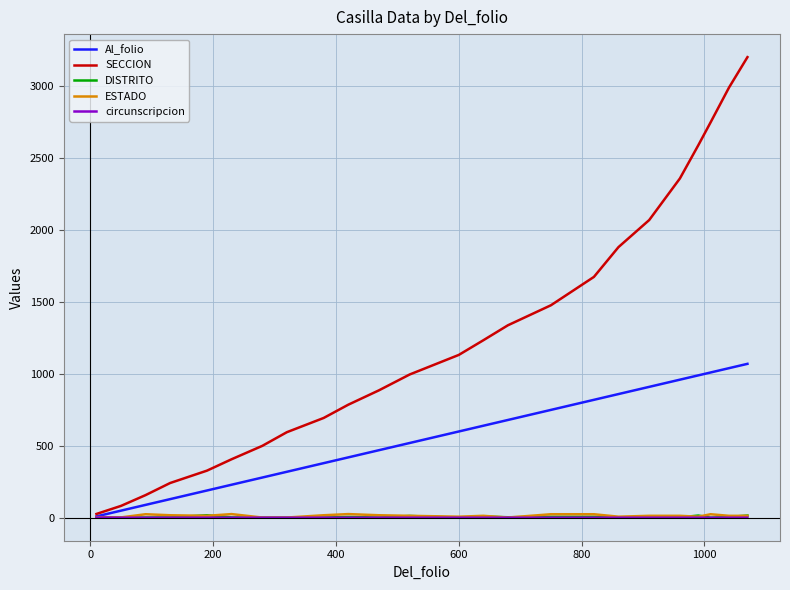

Which series has the largest total across all categories?

SECCION